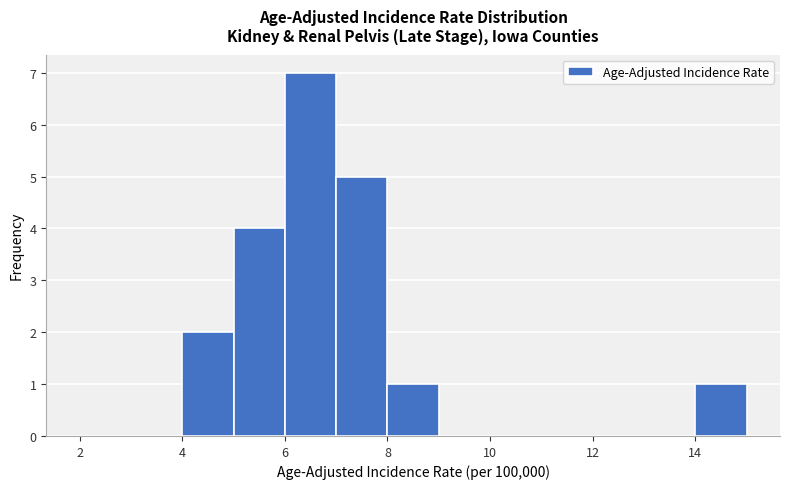

Which range on the x-axis has the tallest bar?

6 to 7